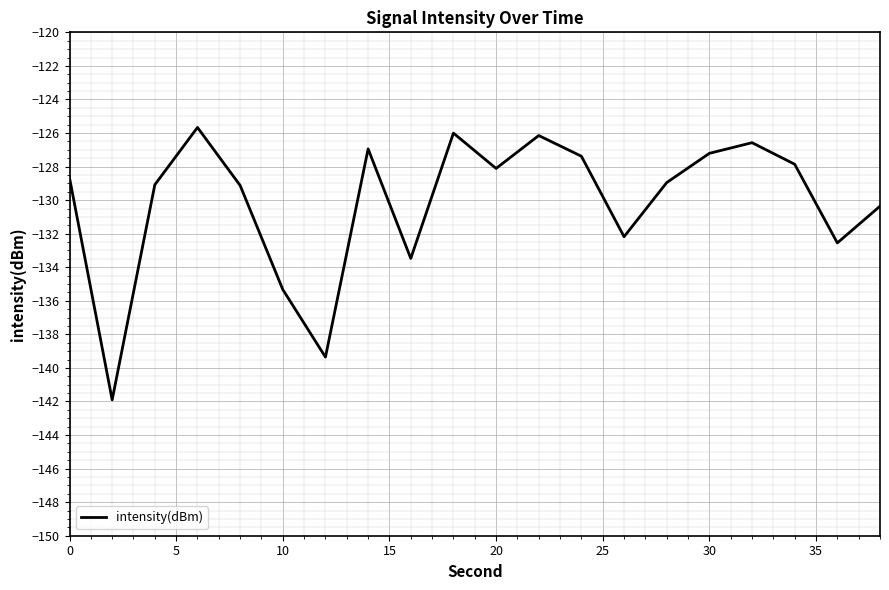

What is the minimum value shown in the chart?

-141.9